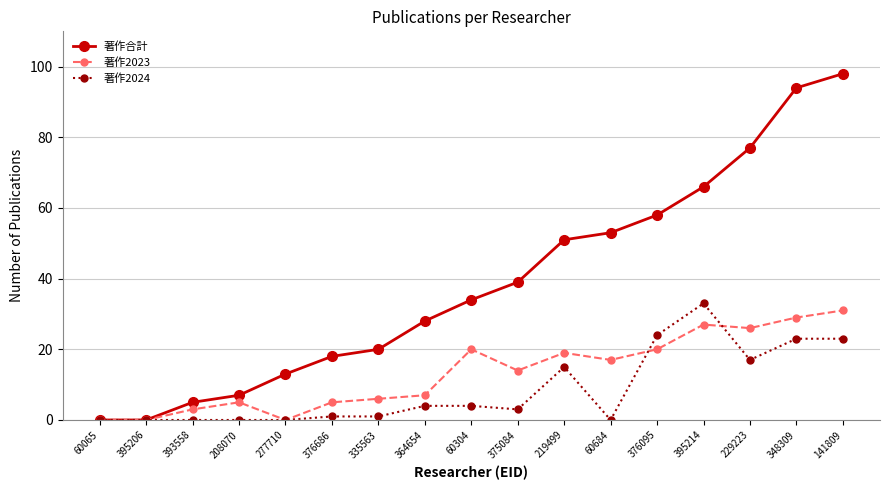

The value of 著作2023 at 60304 is 20. True or false?

True